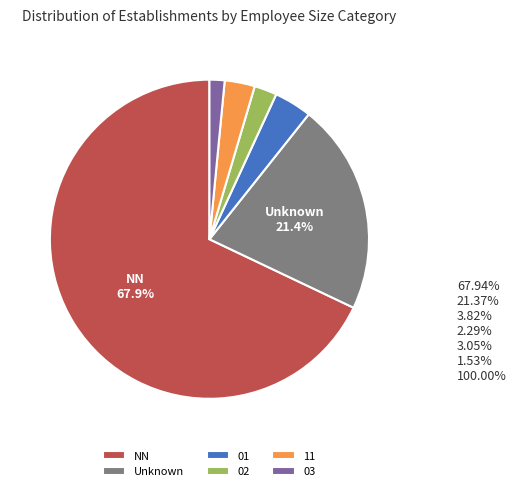

To the nearest percent, what is the combined percentage of 02 and NN?

70%